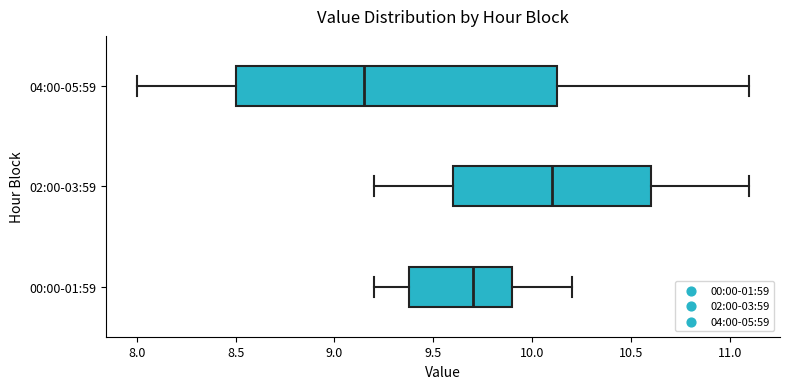

Reading bottom to top, transcribe this box plot: for each box, give where its median line is, the range the box spans, and where its two whiskers end, as read against the x-axis. The values are not printed on the chart, so give them approximately, as read against the axis.

00:00-01:59: median 9.70, box 9.40 to 9.90, whiskers 9.20 to 10.20
02:00-03:59: median 10.10, box 9.60 to 10.60, whiskers 9.20 to 11.10
04:00-05:59: median 9.15, box 8.50 to 10.15, whiskers 8.00 to 11.10